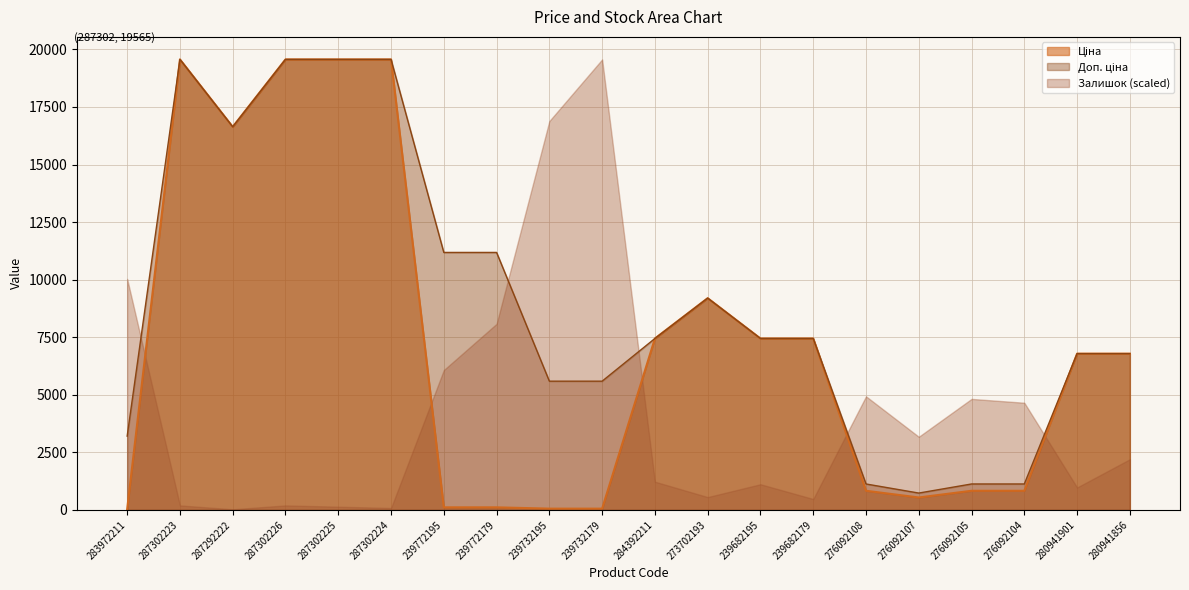

True or false: Доп. ціна and Ціна intersect in this chart.

False